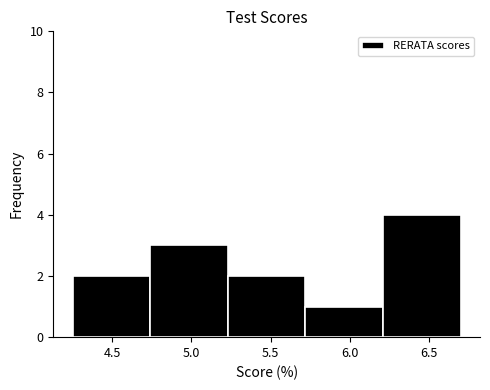

What is the height of the bar covering 6.21 to 6.70 on the x-axis? Neither the bar edges nor the heights are printed on the chart, so give them approximately, as read against the axes.

4